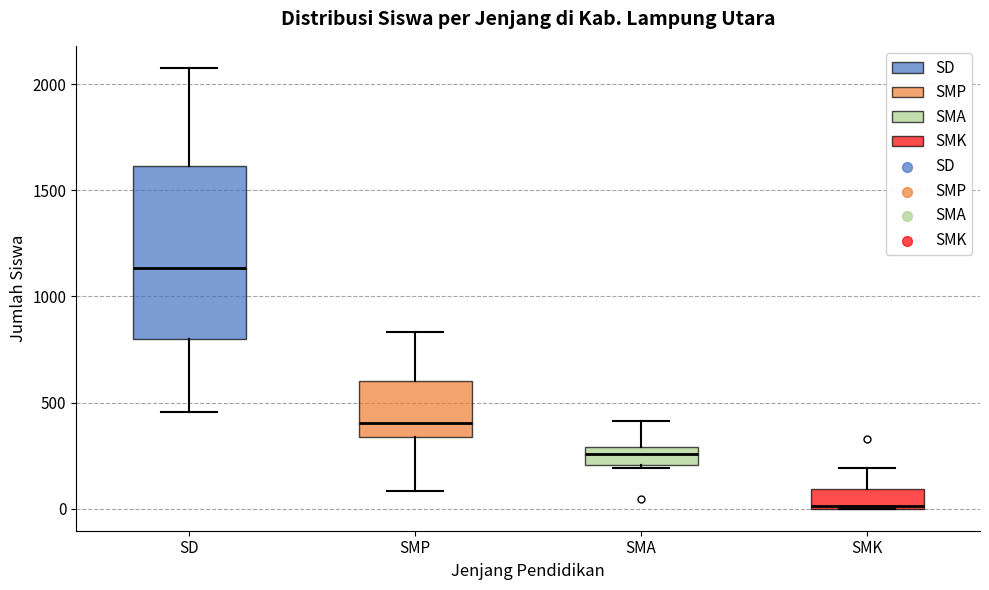

Reading left to right, read every box against the y-axis: the position of its median line, the range the box covers, and the ends of its whiskers. The values are not printed on the chart, so give them approximately, as read against the axis.

SD: median 1150, box 800 to 1600, whiskers 450 to 2100
SMP: median 400, box 350 to 600, whiskers 100 to 850
SMA: median 250, box 200 to 300, whiskers 200 to 400
SMK: median 0, box 0 to 100, whiskers 0 to 200